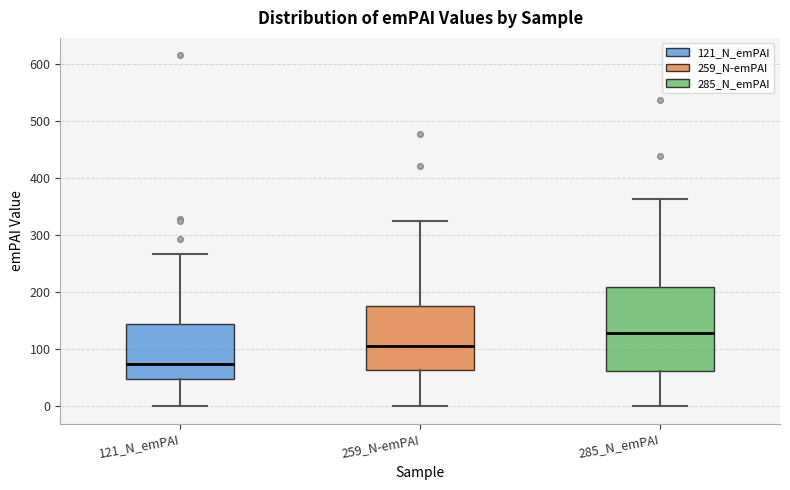

Where does the upper whisker of the box for 259_N-emPAI end on the y-axis? The values are not printed on the chart, so give them approximately, as read against the axis.

330